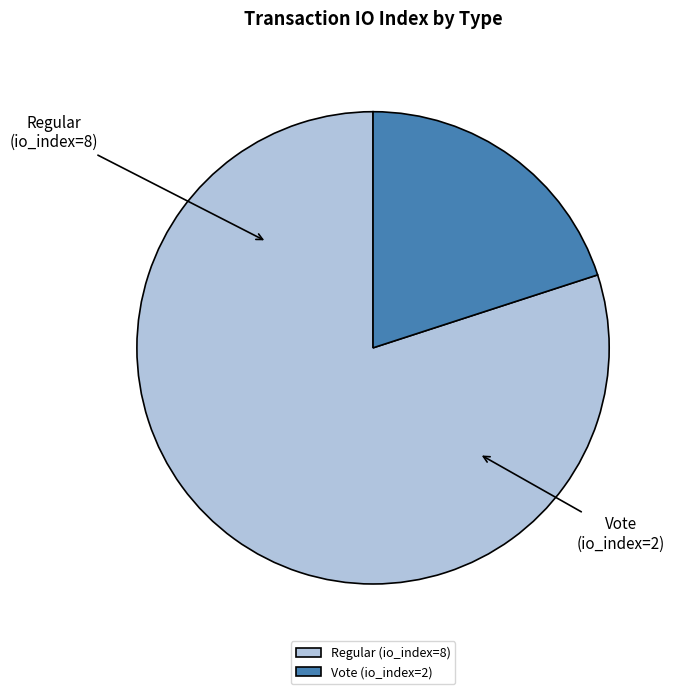

To the nearest percent, what is the difference between the Vote (io_index=2) and Regular (io_index=8) slice percentages?

60%